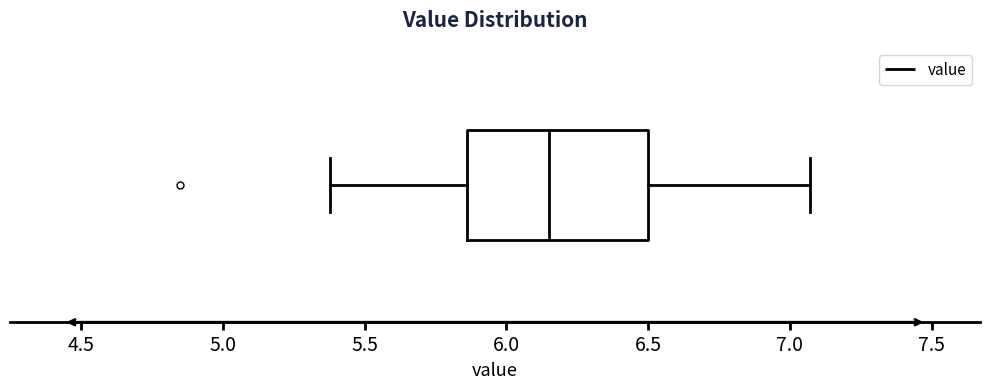

Read this box plot against the x-axis: the position of the median line, the range covered by the box, and the ends of both whiskers. The values are not printed on the chart, so give them approximately, as read against the axis.

median 6.15, box 5.85 to 6.50, whiskers 5.40 to 7.05